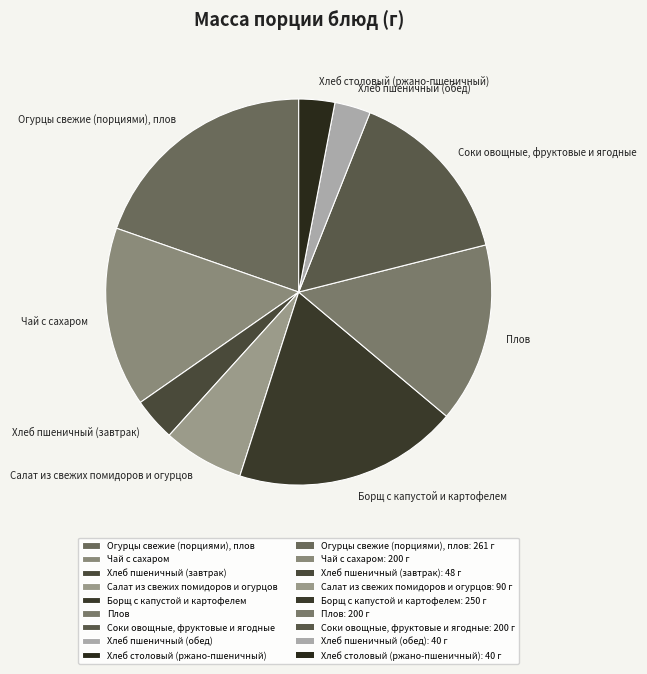

Is the sum of Хлеб пшеничный (завтрак) and Чай с сахаром greater than half?

No